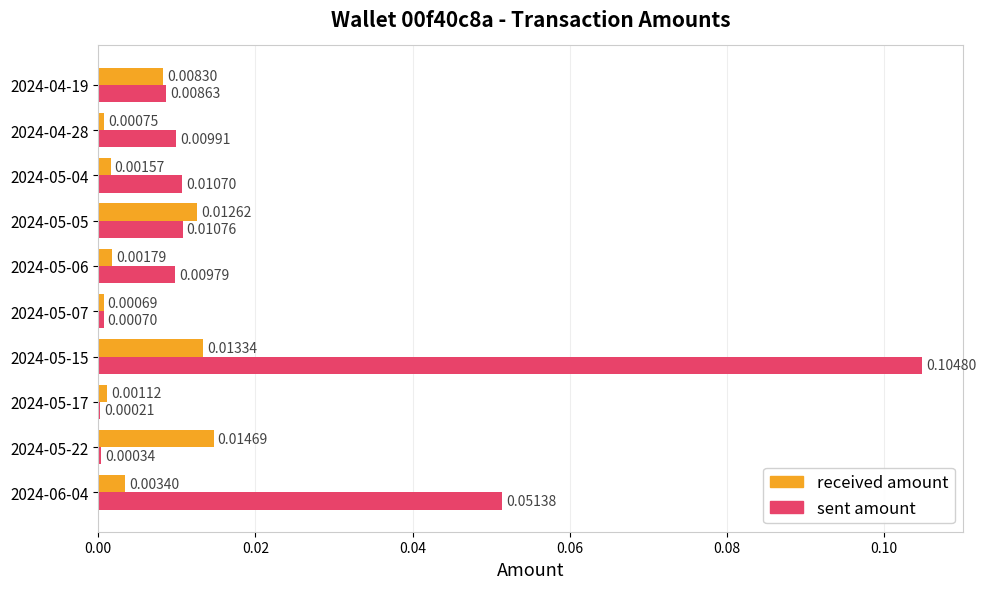

Which series changed the most between 2024-05-22 and 2024-05-17?

received amount